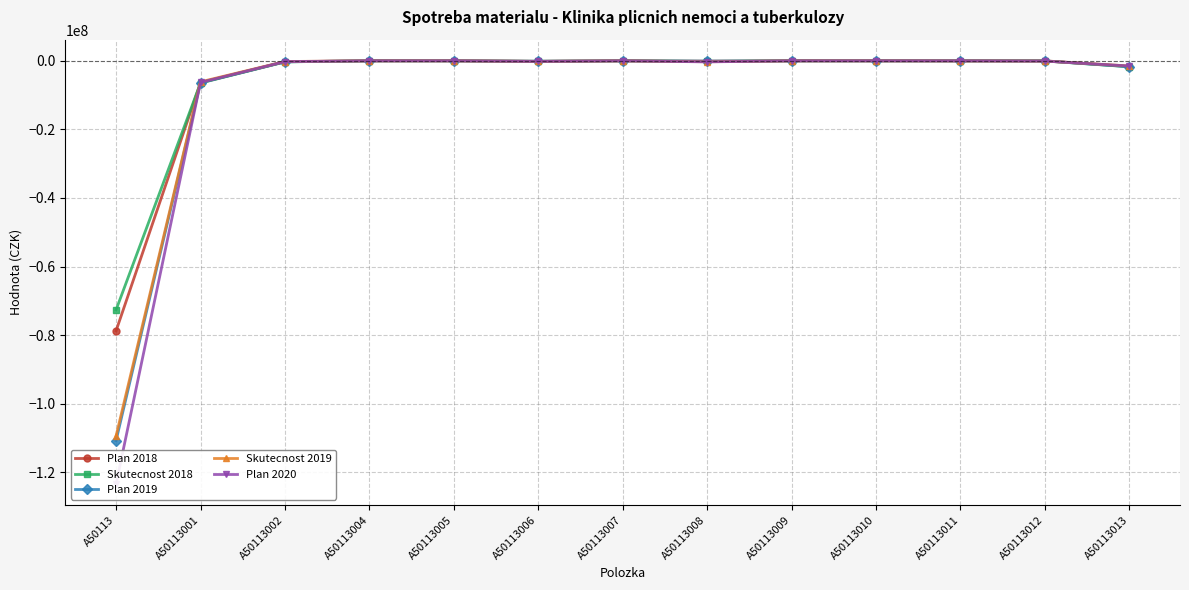

What is the sum of all Plan 2020 values?

-131990000